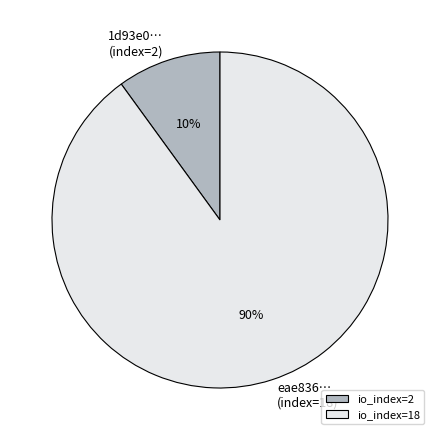

True or false: 1d93e0… (index=2) accounts for 23% of the total.

False